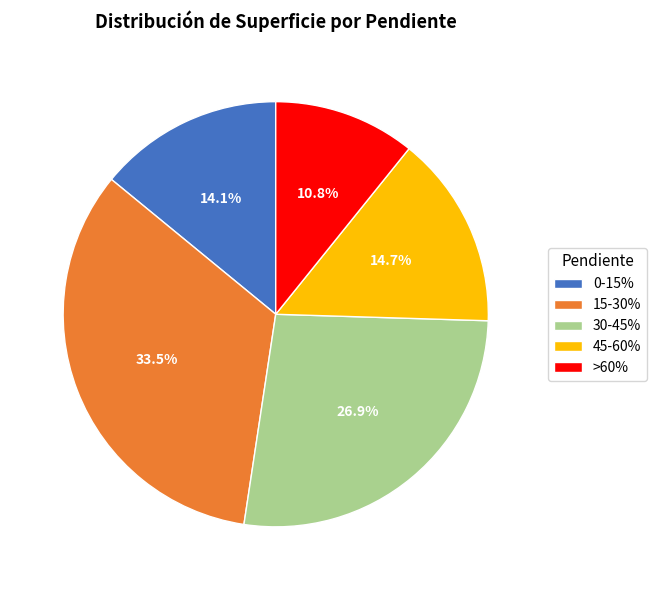

Approximately how many times larger is the value at 15-30% compared to 30-45%?

1.2